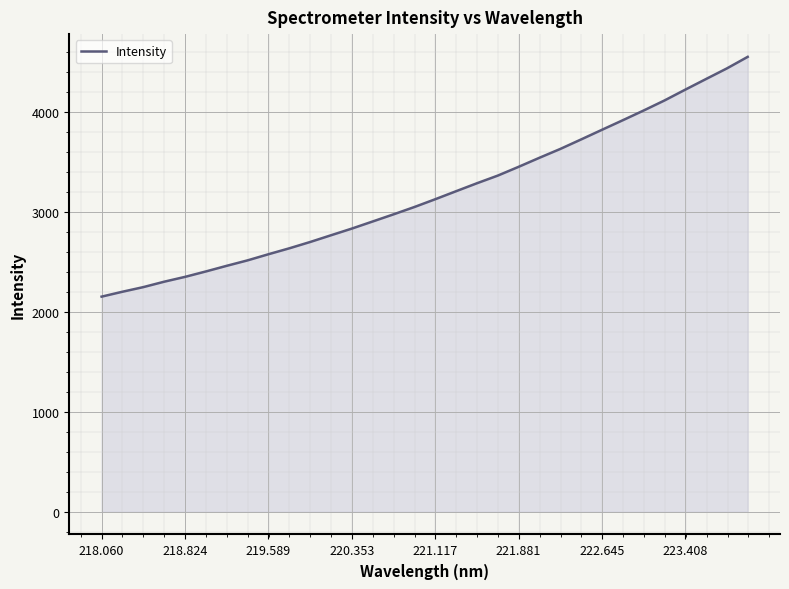

Reading left to right, list all the values displayed in this chart.

2151.8	2200.8	2247.0	2301.2	2349.5	2403.8	2460.2	2514.8	2576.0	2635.3	2698.5	2765.9	2832.7	2903.8	2975.1	3048.4	3126.3	3206.4	3286.0	3362.5	3450.4	3541.0	3629.2	3724.3	3820.7	3916.3	4013.5	4113.7	4222.2	4328.8	4434.8	4550.4